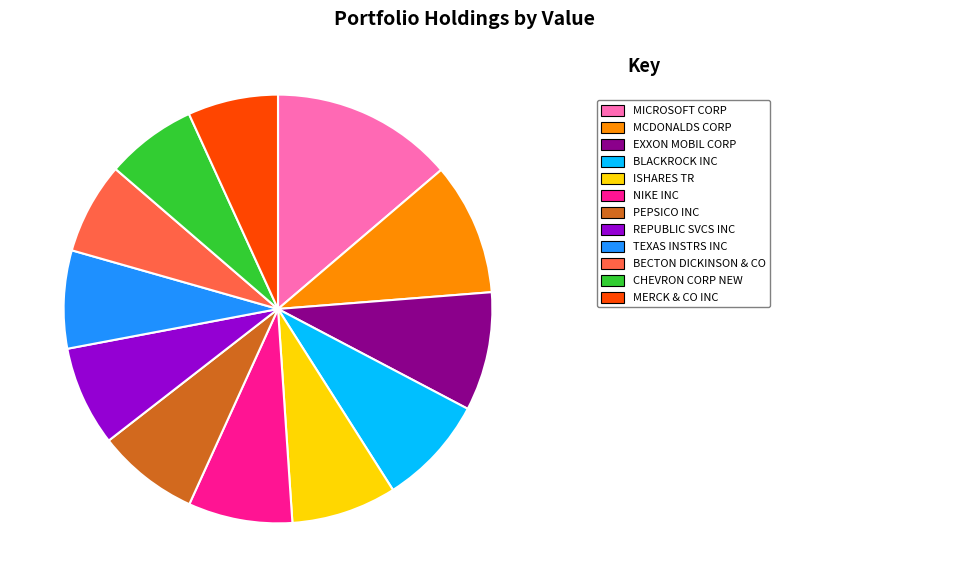

Does any single category account for the majority?

No